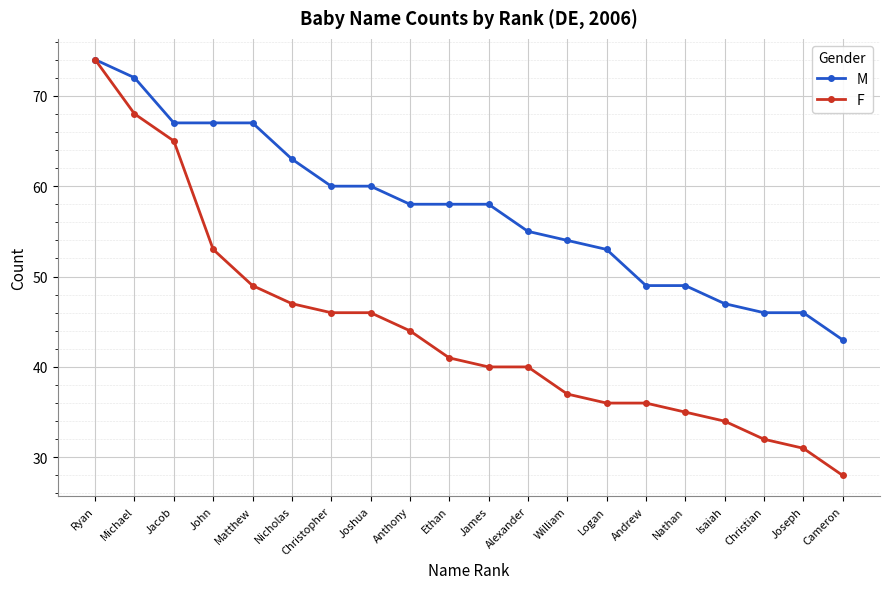

What is the difference between the F values at Cameron and Anthony?

16